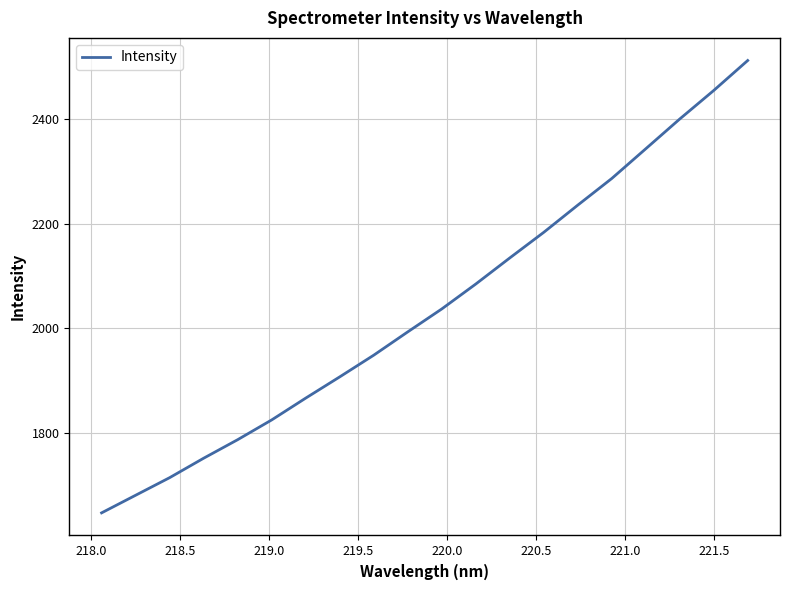

What is the greatest value displayed?

2511.8